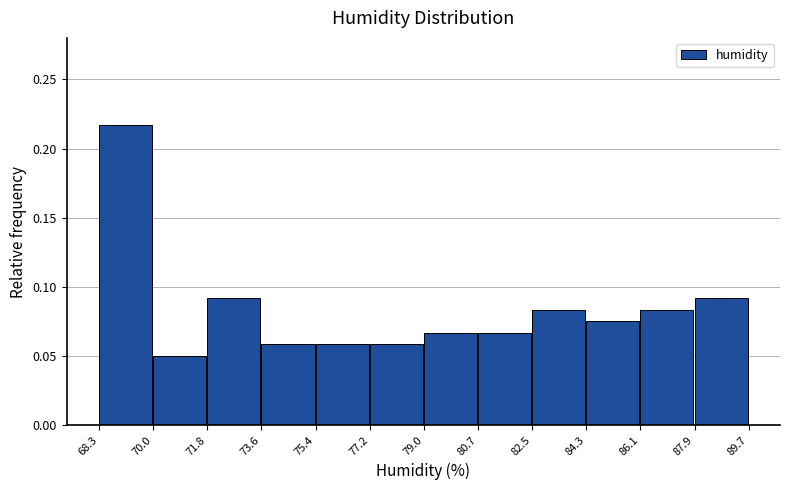

Reading left to right, transcribe this chart: for each bar, give the range it covers on the x-axis and its height. The values are not printed on the chart, so give them approximately, as read against the axis.

68.3 to 70.0: 0.215
70.0 to 71.8: 0.050
71.8 to 73.6: 0.090
73.6 to 75.4: 0.060
75.4 to 77.2: 0.060
77.2 to 79.0: 0.060
79.0 to 80.7: 0.065
80.7 to 82.5: 0.065
82.5 to 84.3: 0.085
84.3 to 86.1: 0.075
86.1 to 87.9: 0.085
87.9 to 89.7: 0.090